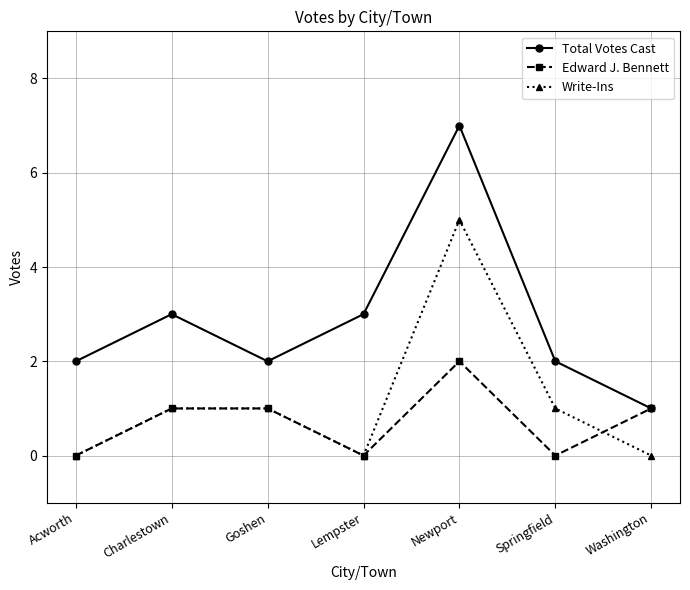

What is the value of the Total Votes Cast point at the 7th from the left?

1